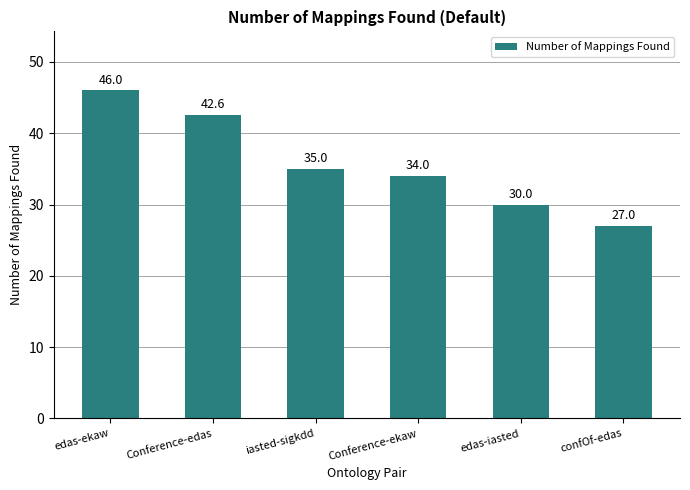

What is the average value?

35.8